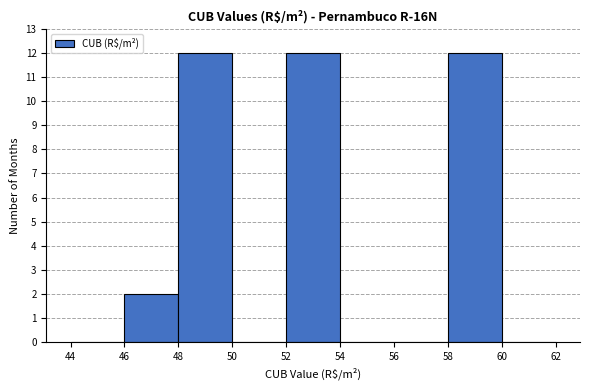

What is the height of the bar covering 58 to 60 on the x-axis? The values are not printed on the chart, so give them approximately, as read against the axis.

12